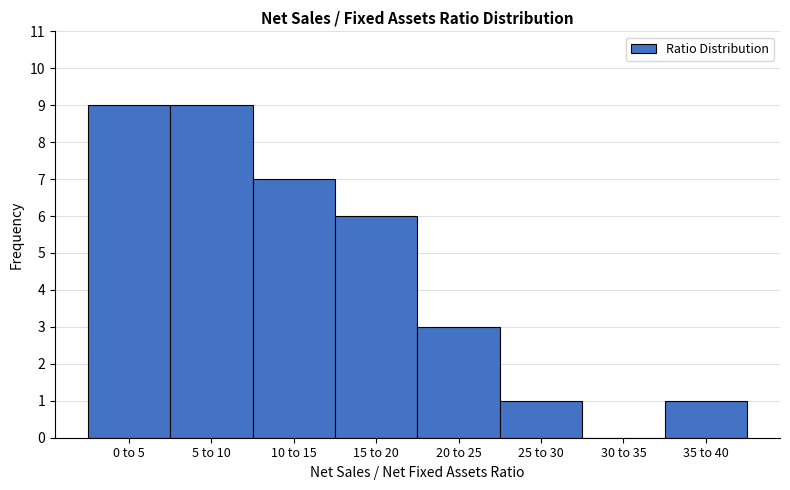

Reading left to right, what are all the values shown in this chart?

0 to 5=9	5 to 10=9	10 to 15=7	15 to 20=6	20 to 25=3	25 to 30=1	30 to 35=0	35 to 40=1